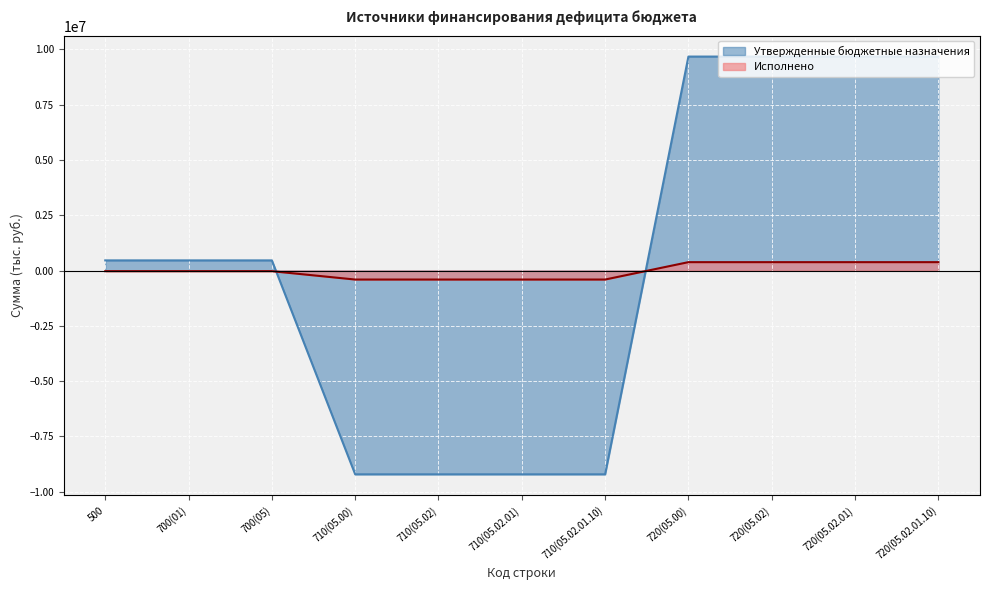

What value does the Исполнено series have at 700(05)?

-30146.9